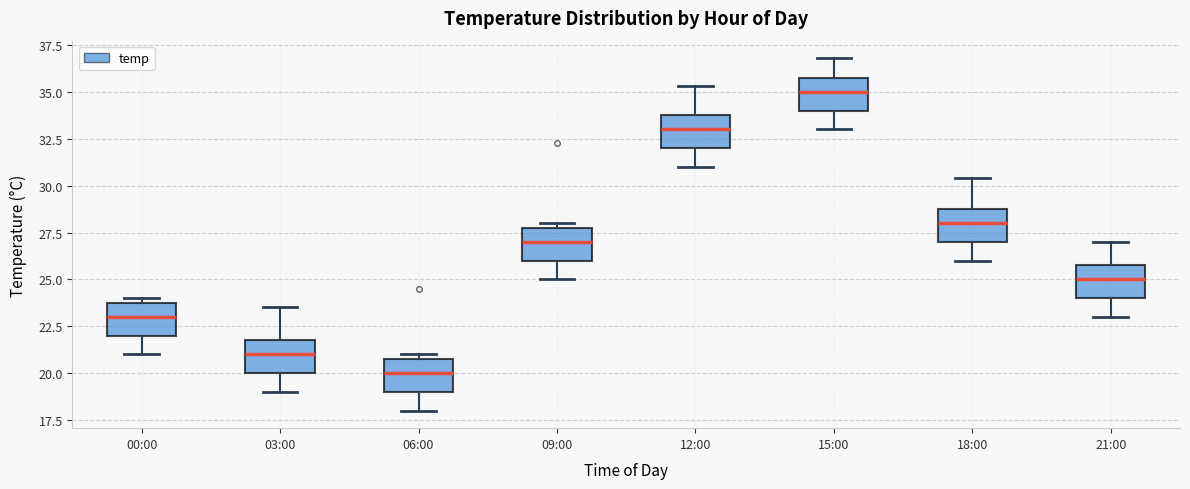

Reading left to right, transcribe this box plot: for each box, give where its median line is, the range the box spans, and where its two whiskers end, as read against the y-axis. The values are not printed on the chart, so give them approximately, as read against the axis.

00:00: median 23.0, box 22.0 to 24.0, whiskers 21.0 to 24.0 (just above the box's upper edge)
03:00: median 21.0, box 20.0 to 22.0, whiskers 19.0 to 23.5
06:00: median 20.0, box 19.0 to 21.0, whiskers 18.0 to 21.0 (just above the box's upper edge)
09:00: median 27.0, box 26.0 to 28.0, whiskers 25.0 to 28.0 (just above the box's upper edge)
12:00: median 33.0, box 32.0 to 34.0, whiskers 31.0 to 35.5
15:00: median 35.0, box 34.0 to 36.0, whiskers 33.0 to 37.0
18:00: median 28.0, box 27.0 to 29.0, whiskers 26.0 to 30.5
21:00: median 25.0, box 24.0 to 26.0, whiskers 23.0 to 27.0